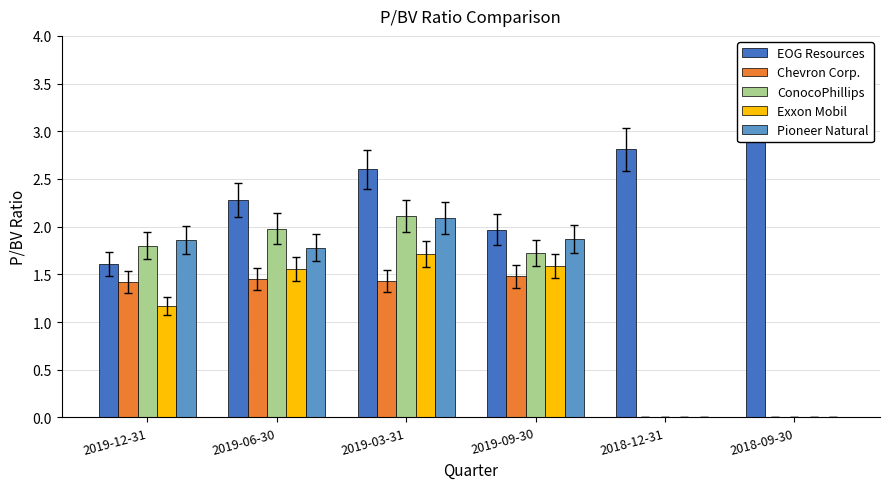

At which category is the sum across all series the highest?

2019-03-31